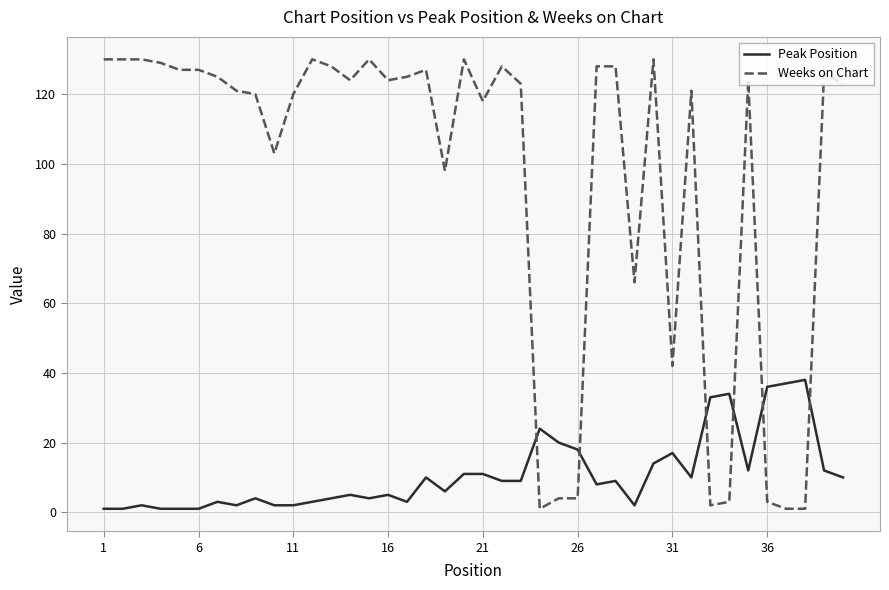

List the series in order of their overall mean, lowest first.

Peak Position, Weeks on Chart